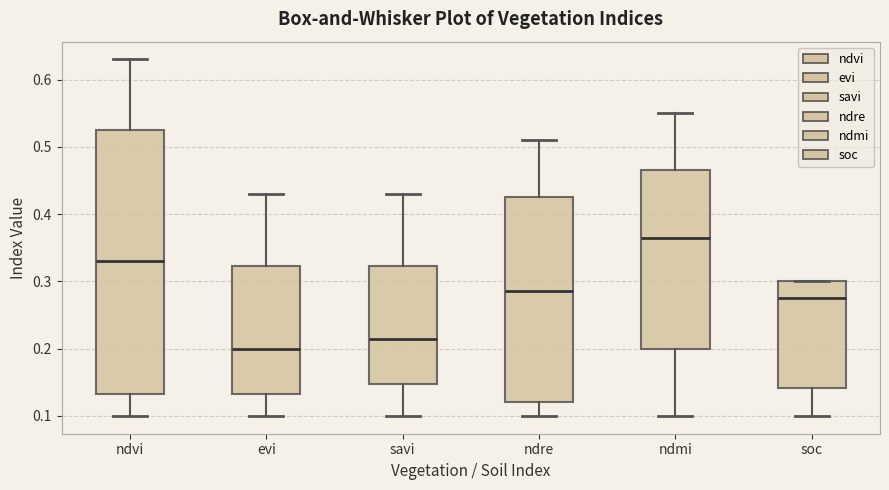

Reading left to right, transcribe this box plot: for each box, give where its median line is, the range the box spans, and where its two whiskers end, as read against the y-axis. The values are not printed on the chart, so give them approximately, as read against the axis.

ndvi: median 0.33, box 0.13 to 0.53, whiskers 0.10 to 0.63
evi: median 0.20, box 0.13 to 0.32, whiskers 0.10 to 0.43
savi: median 0.22, box 0.15 to 0.32, whiskers 0.10 to 0.43
ndre: median 0.29, box 0.12 to 0.43, whiskers 0.10 to 0.51
ndmi: median 0.37, box 0.20 to 0.47, whiskers 0.10 to 0.55
soc: median 0.28, box 0.14 to 0.30, whiskers 0.10 to 0.30